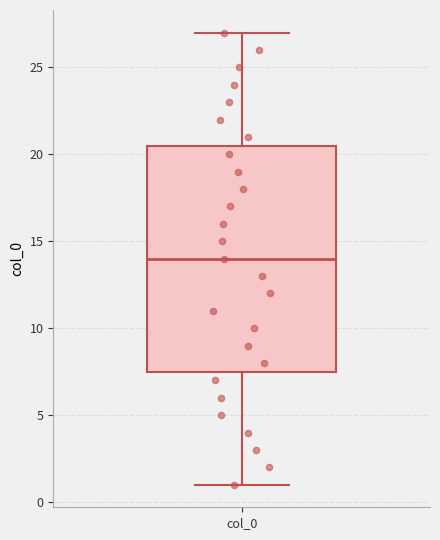

Read this box plot against the y-axis: the position of the median line, the range covered by the box, and the ends of both whiskers. The values are not printed on the chart, so give them approximately, as read against the axis.

median 14.0, box 7.5 to 20.5, whiskers 1.0 to 27.0